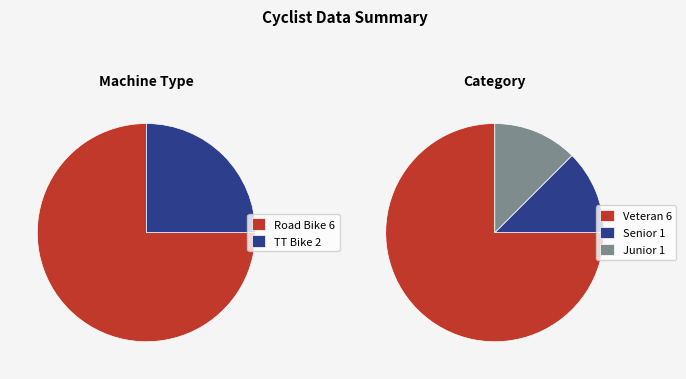

True or false: Female accounts for 15% of the total.

False